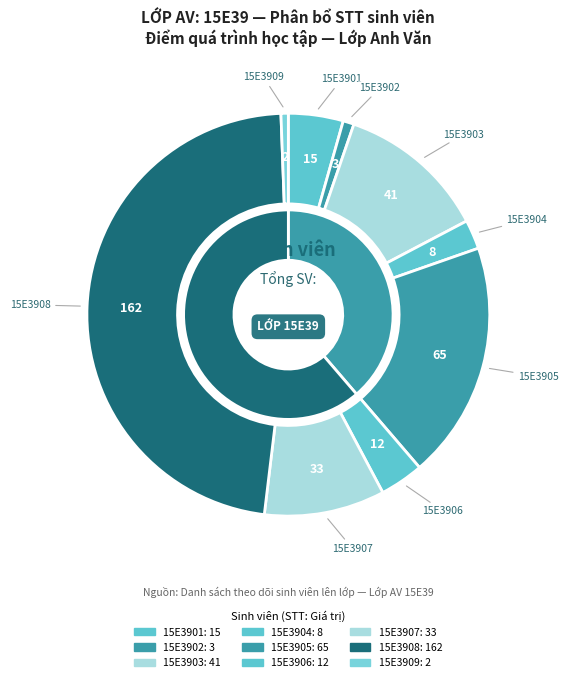

Is it true that 15E3901 is 10% of the pie?

False